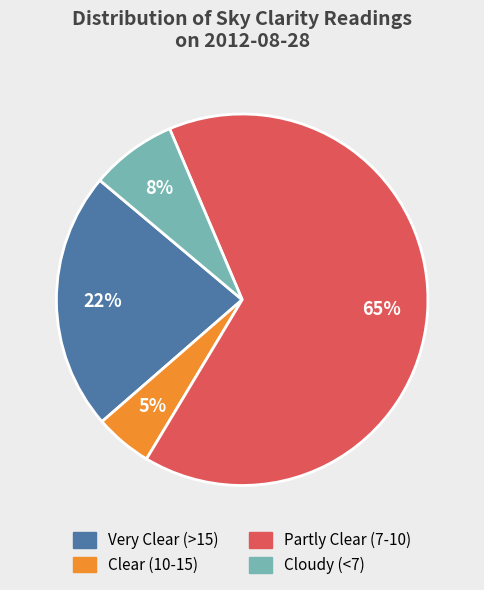

Count the number of slices in the pie.

4